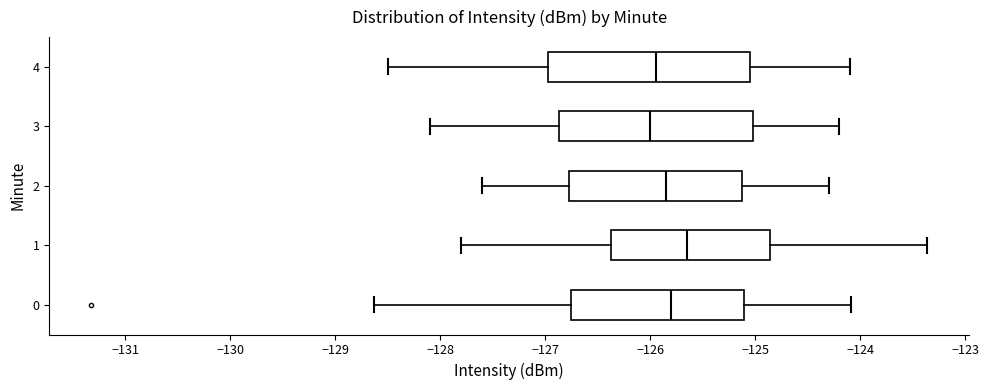

Reading bottom to top, transcribe this box plot: for each box, give where its median line is, the range the box spans, and where its two whiskers end, as read against the x-axis. The values are not printed on the chart, so give them approximately, as read against the axis.

0: median -125.8, box -126.8 to -125.1, whiskers -128.6 to -124.1
1: median -125.6, box -126.4 to -124.9, whiskers -127.8 to -123.4
2: median -125.8, box -126.8 to -125.1, whiskers -127.6 to -124.3
3: median -126.0, box -126.9 to -125.0, whiskers -128.1 to -124.2
4: median -125.9, box -127.0 to -125.0, whiskers -128.5 to -124.1